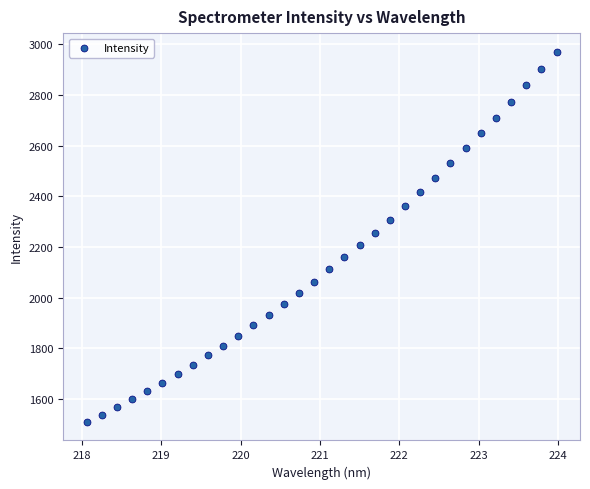

What is the range of Y values (max minus min)?

1461.7